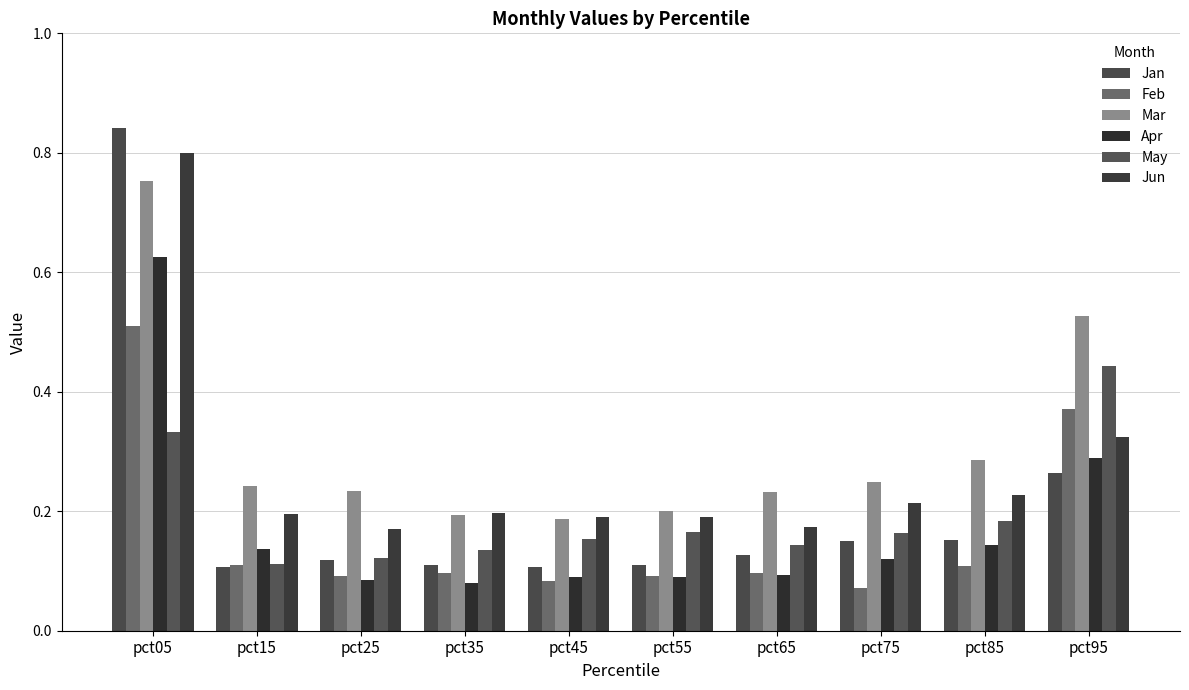

How many bars are there in total?

60